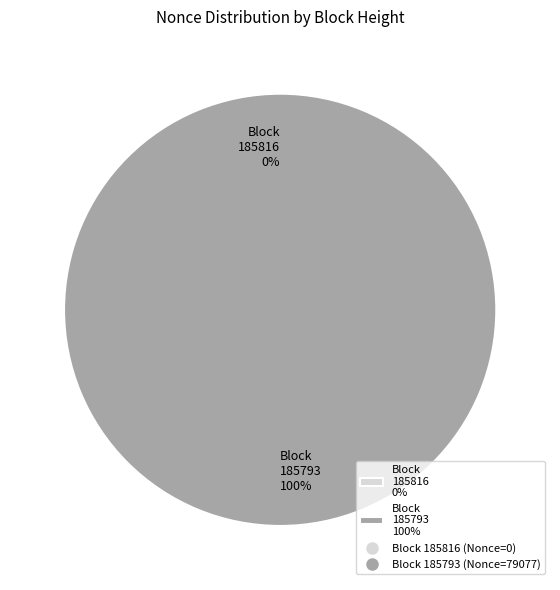

Rank the categories by value from lowest to highest.

185816, 185793